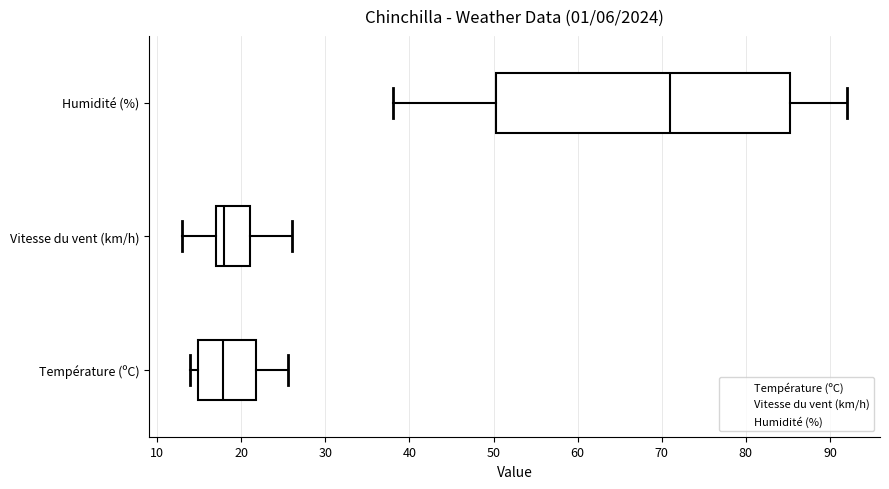

Reading bottom to top, read every box against the x-axis: the position of its median line, the range the box covers, and the ends of its whiskers. The values are not printed on the chart, so give them approximately, as read against the axis.

Température (ºC): median 18, box 15 to 22, whiskers 14 to 26
Vitesse du vent (km/h): median 18, box 17 to 21, whiskers 13 to 26
Humidité (%): median 71, box 50 to 85, whiskers 38 to 92